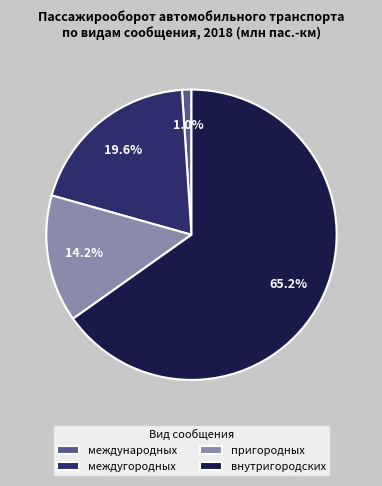

Which has a higher value, внутригородских or международных?

внутригородских